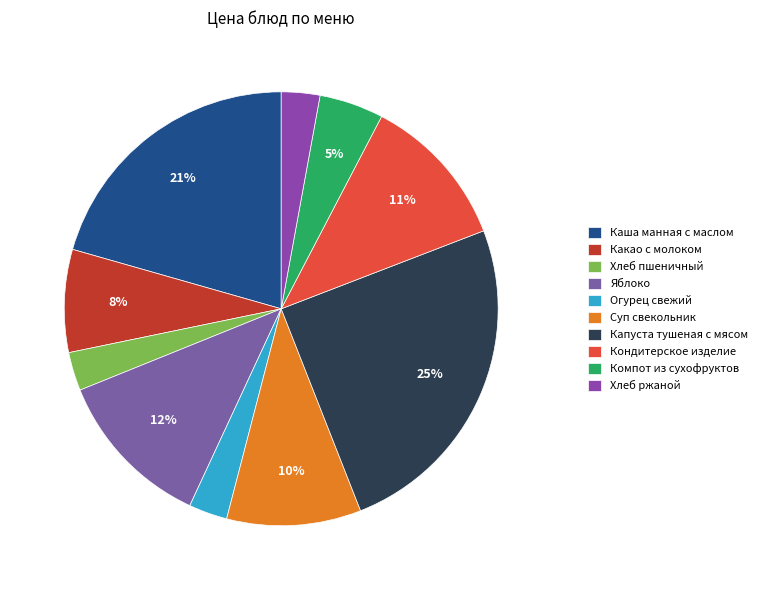

To the nearest percent, what is the difference between the largest and smallest slice percentages?

22%